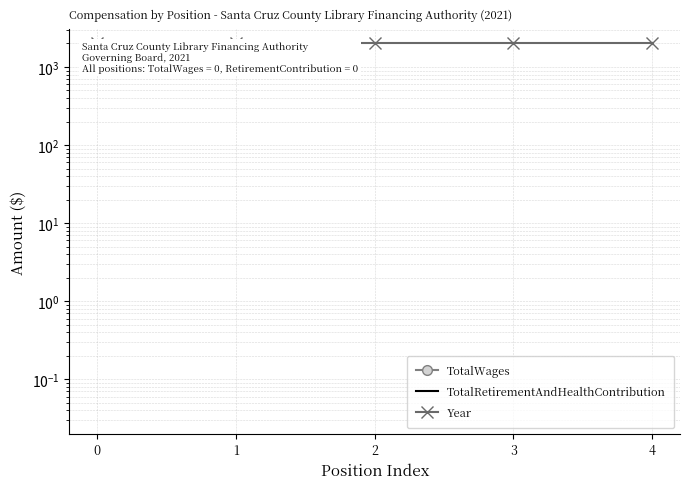

Which series has the largest range (max minus min)?

TotalWages